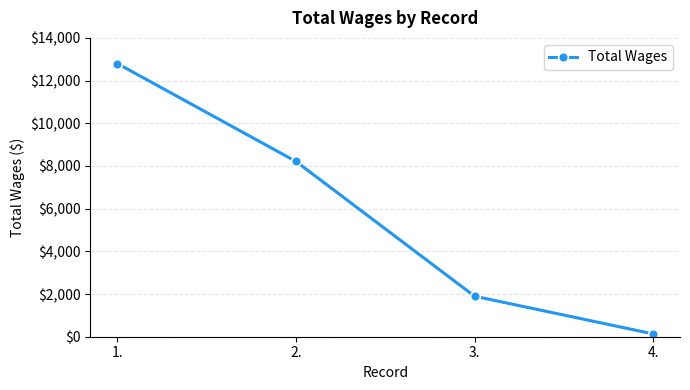

What is the ratio of the value at 1. to the value at 2.?

1.6